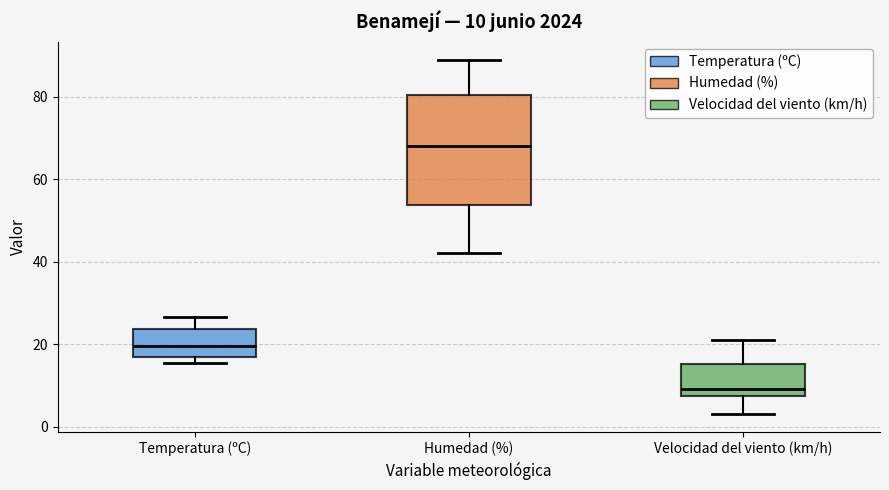

Which box's median line is the lowest?

Velocidad del viento (km/h)